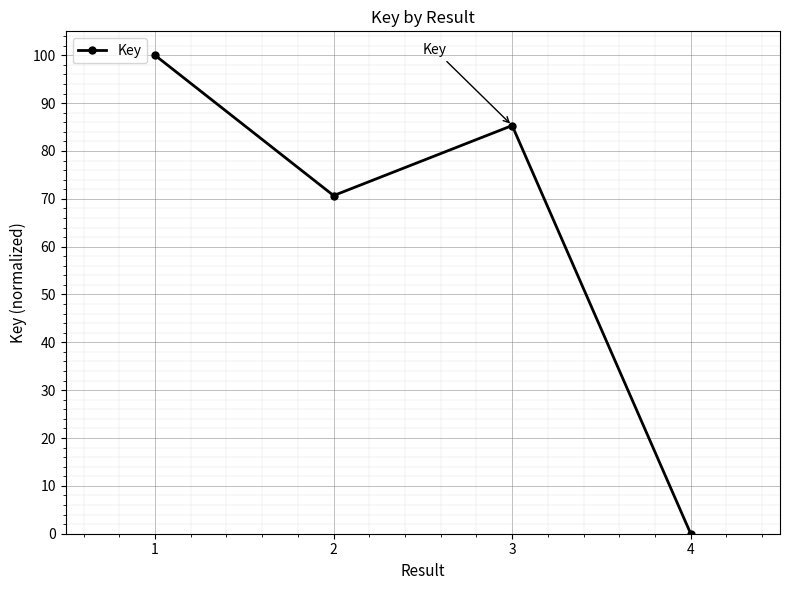

What is the change in value from 1 to 2?

-29.3